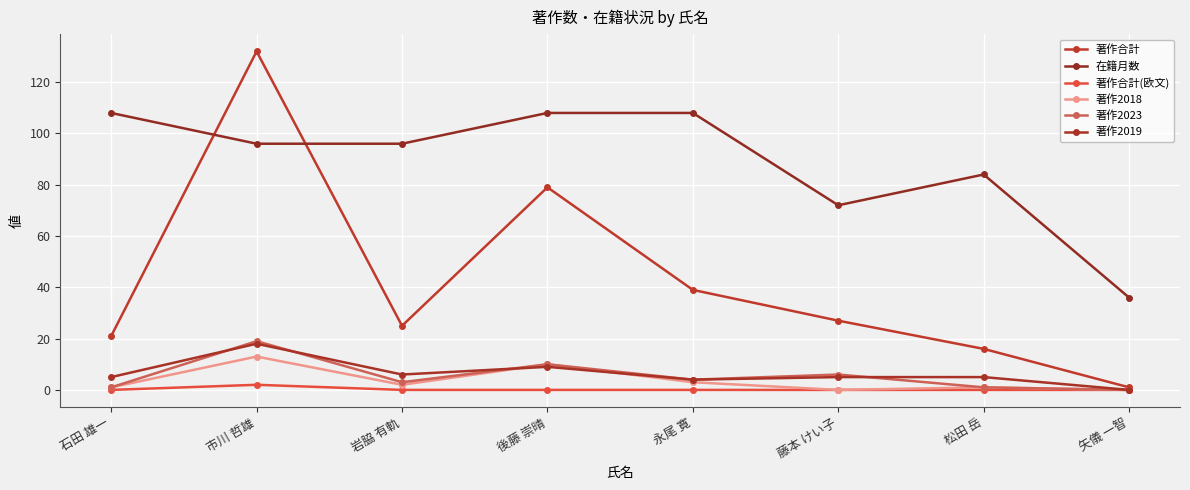

True or false: 著作2023 has a value of 7 at 永尾 寛.

False